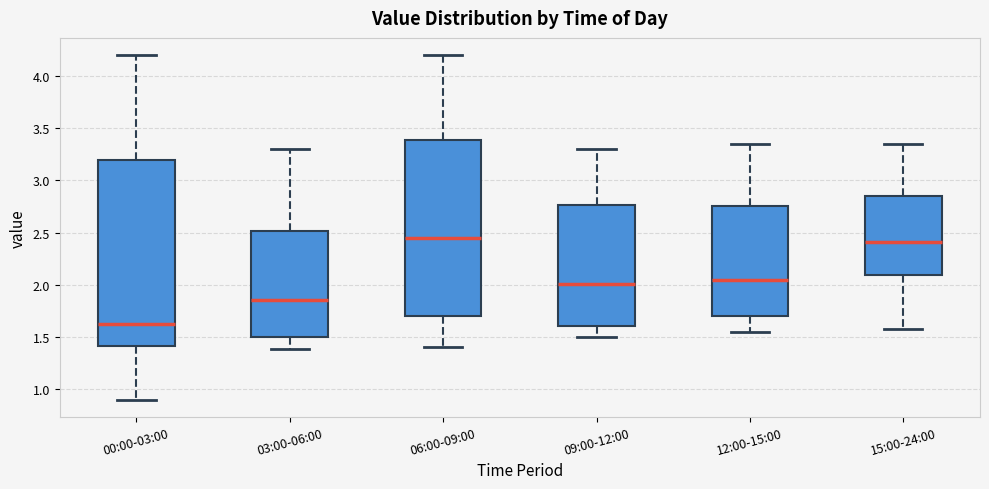

Which box is the tallest, from its lower edge to its upper edge?

00:00-03:00